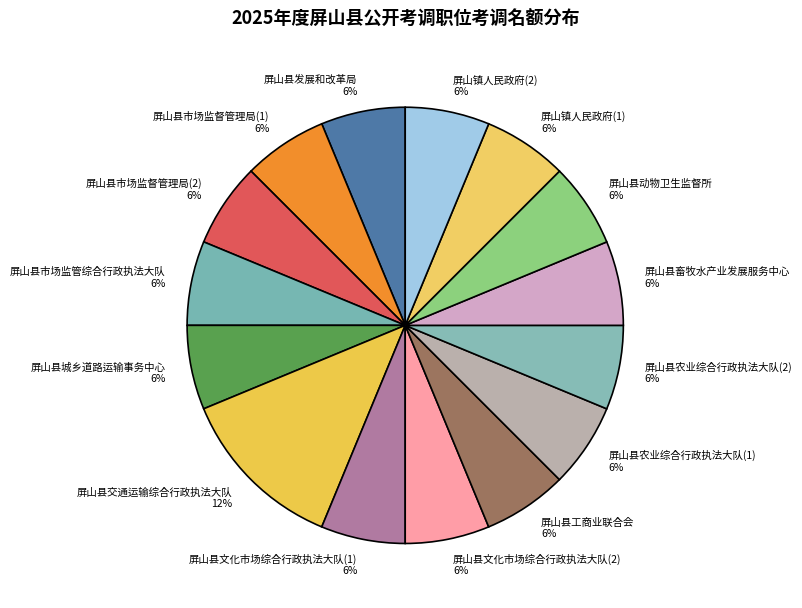

What is the ratio of the value at 屏山县文化市场综合行政执法大队(2) to the value at 屏山县市场监管综合行政执法大队?

1.0